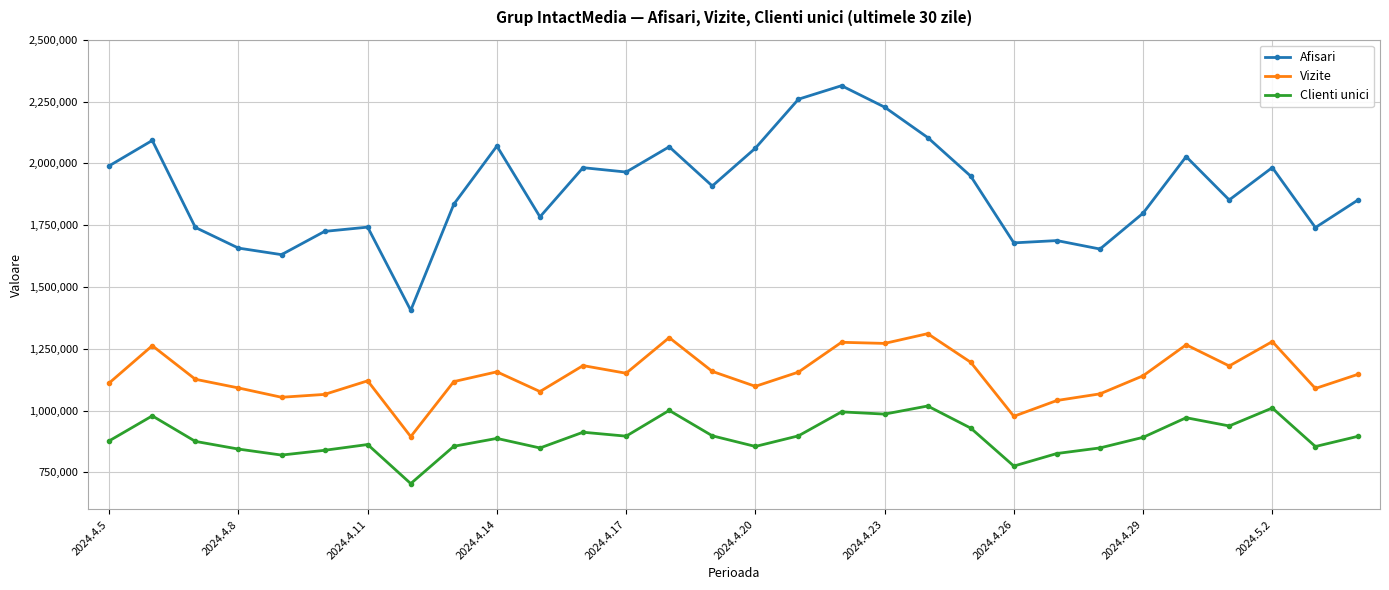

Which series has the largest total across all categories?

Afisari